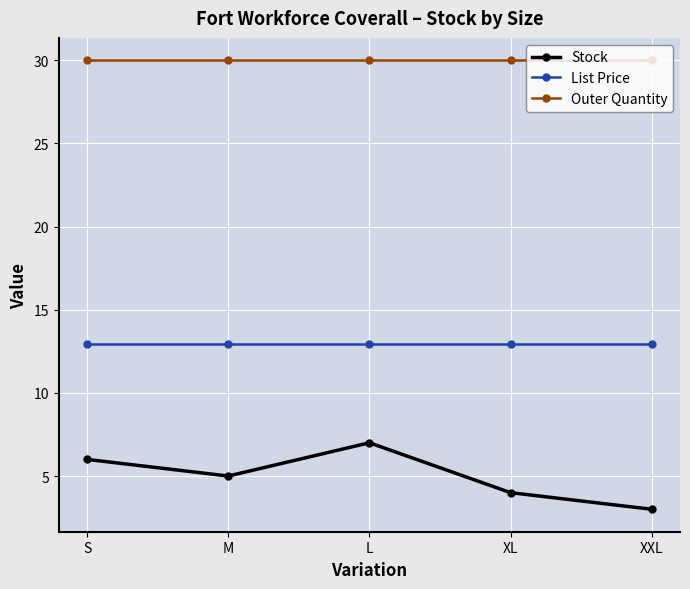

What is the greatest value displayed?

30.0